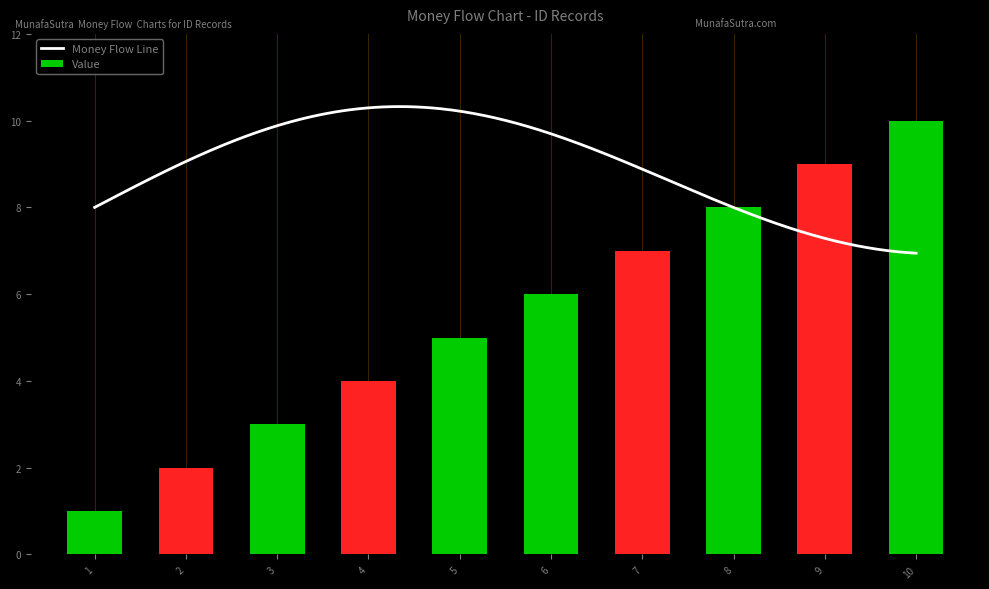

How many values are below 6?

5